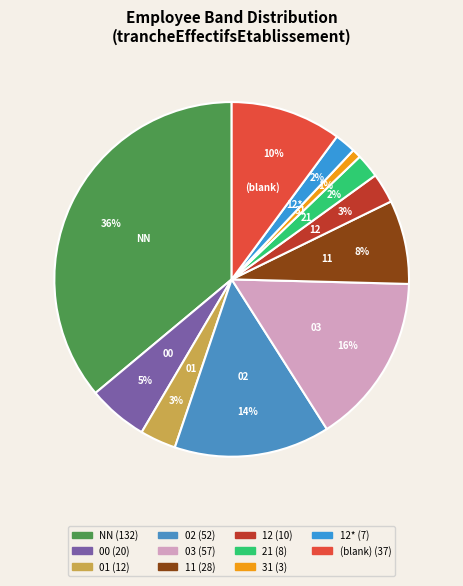

Count the number of slices in the pie.

11